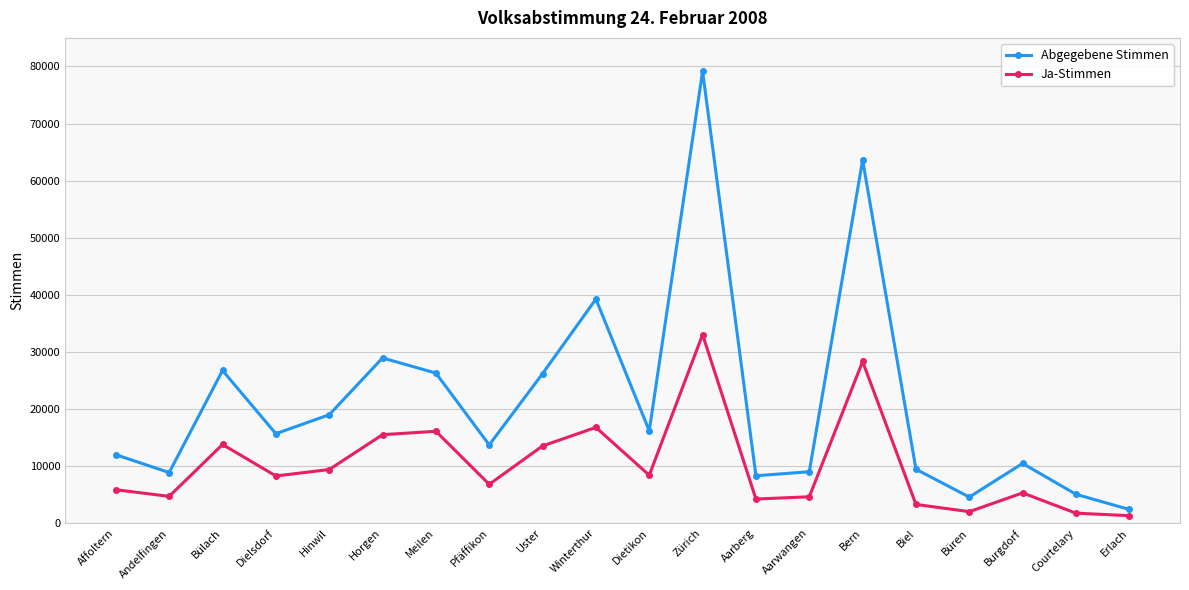

The value of Abgegebene Stimmen at Affoltern is 11973. True or false?

True